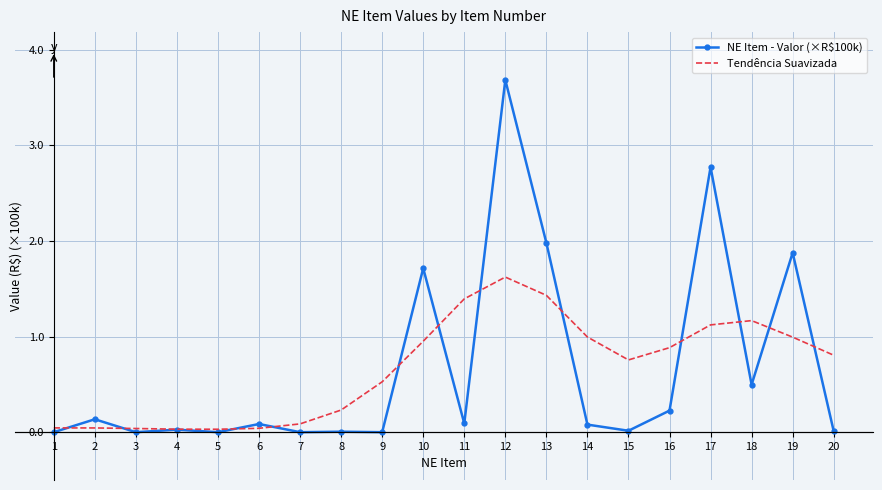

What is the greatest value displayed?

3.7